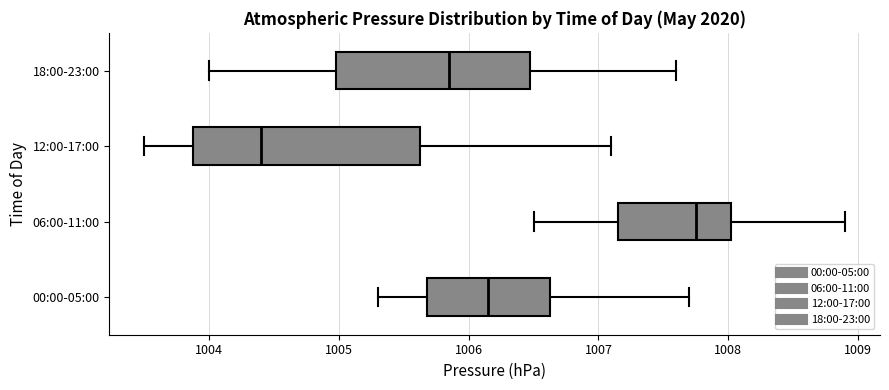

Comparing the boxes themselves (not the whiskers), which one is the widest?

12:00-17:00